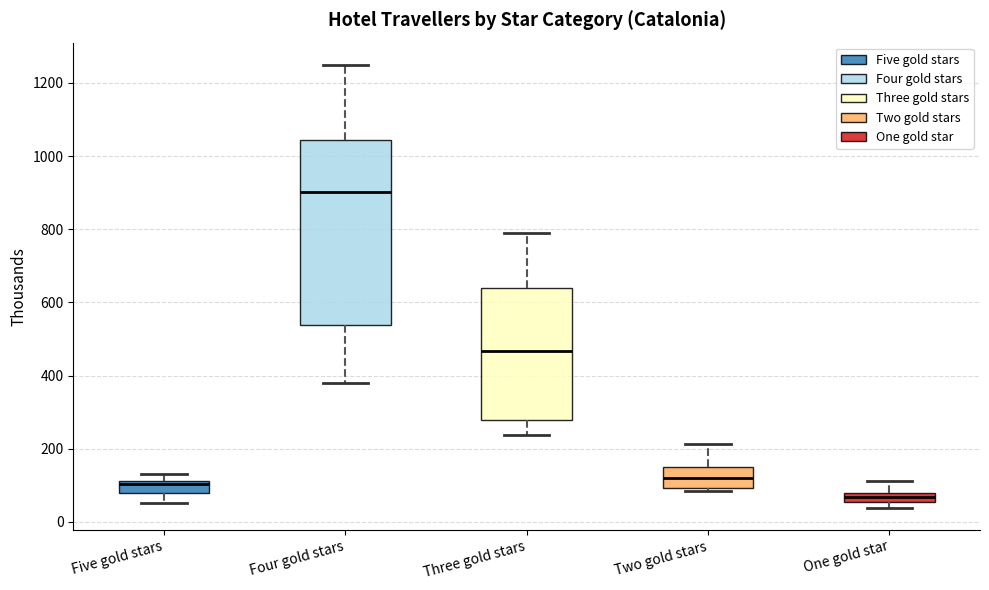

Which box's median line is the lowest?

One gold star